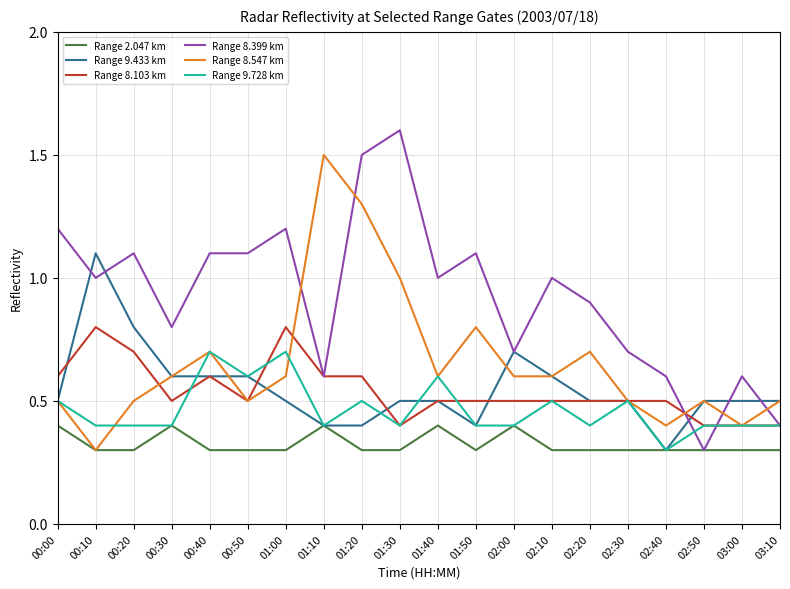

What is the difference between the Range 8.547 km values at 01:50 and 01:10?

0.7